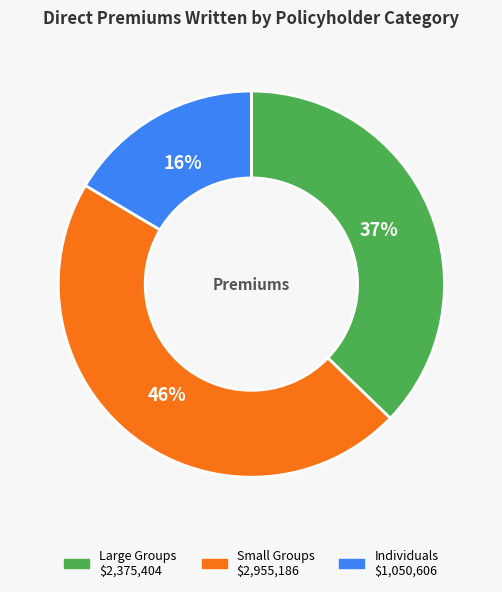

What is the largest slice in the pie chart?

Small Groups